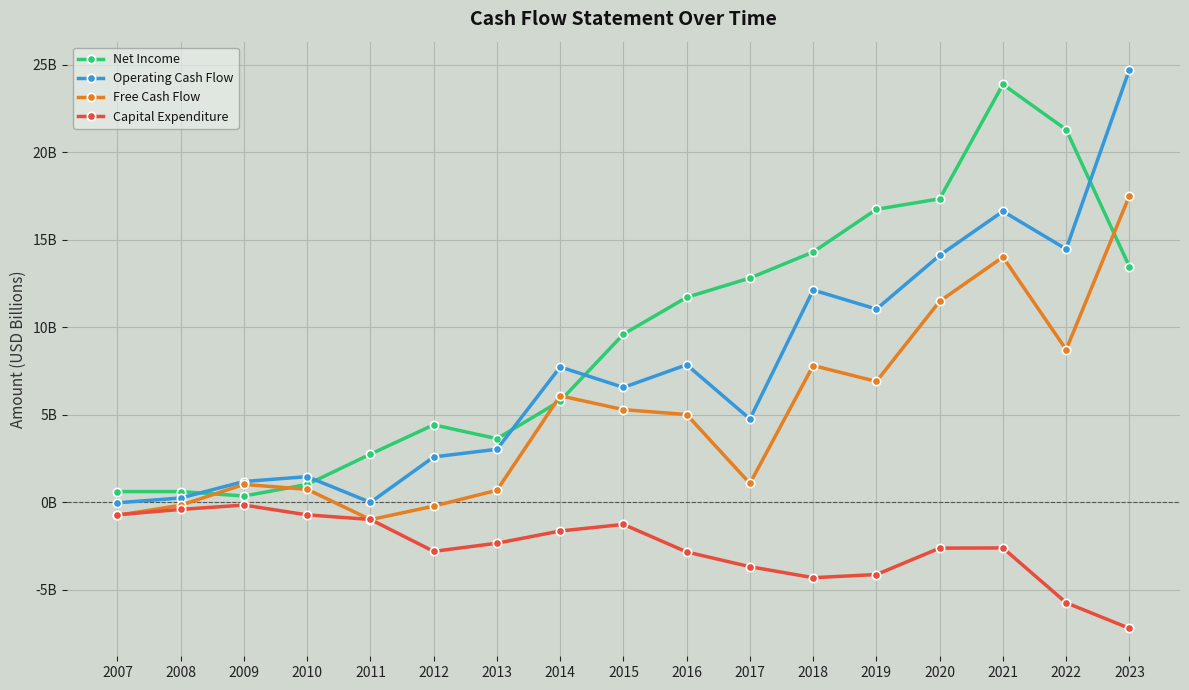

How many values in the Capital Expenditure series exceed -2?

7